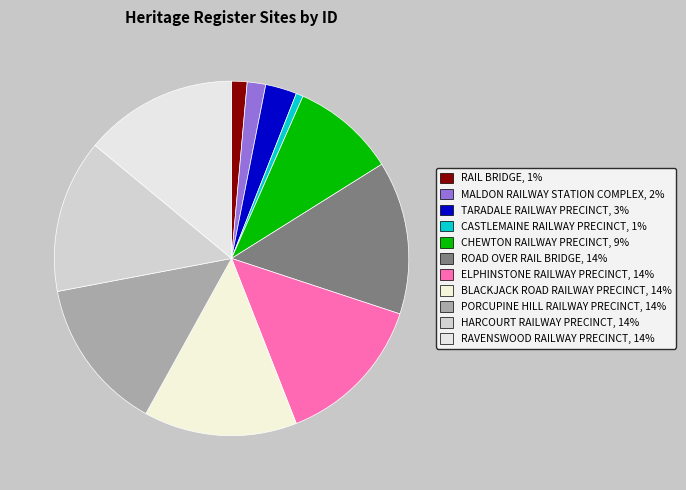

What percentage do CHEWTON RAILWAY PRECINCT and HARCOURT RAILWAY PRECINCT together represent?

23.5%